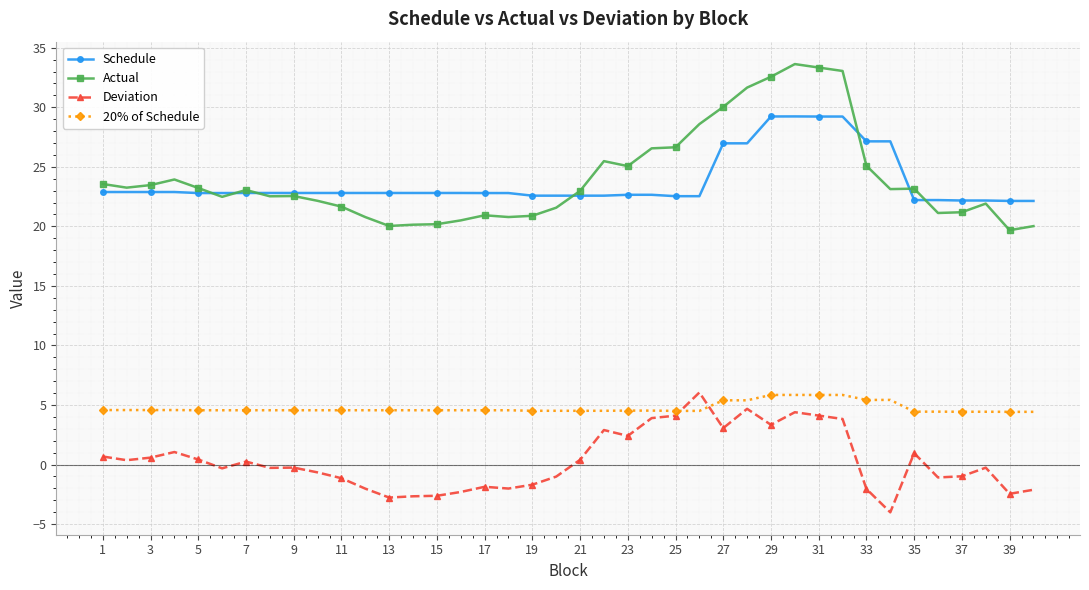

True or false: Deviation and Actual intersect in this chart.

False